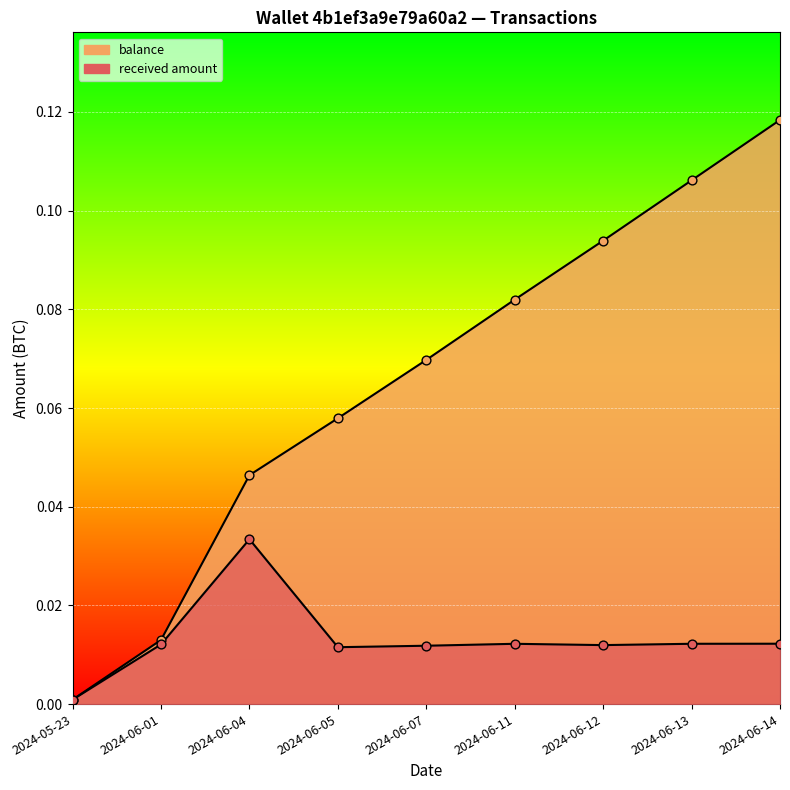

What are all the series names shown in the legend?

received amount, balance